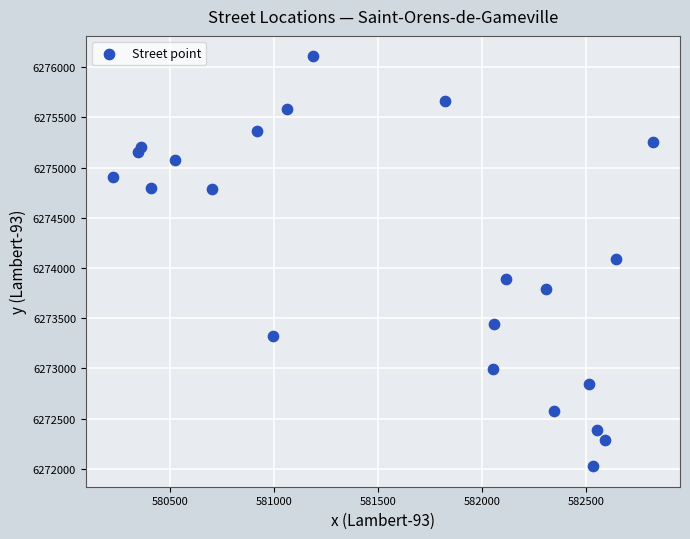

What is the range of X values (max minus min)?

2598.1